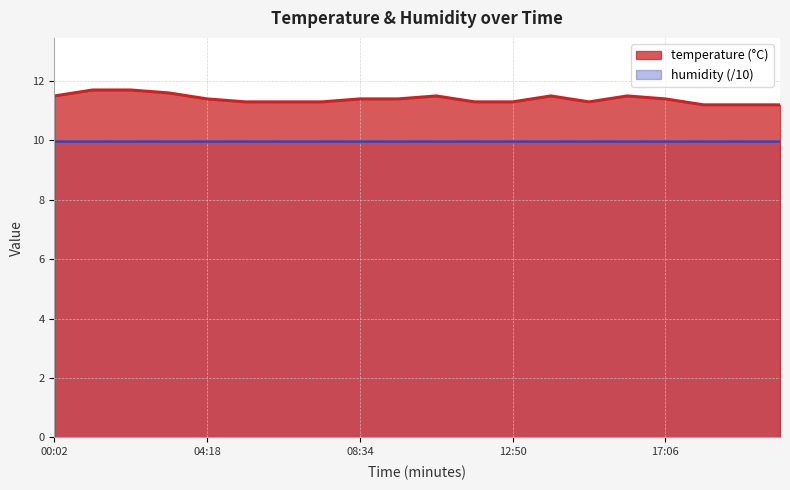

What is the ratio of the value at 05:22 to the value at 20:18?

1.0